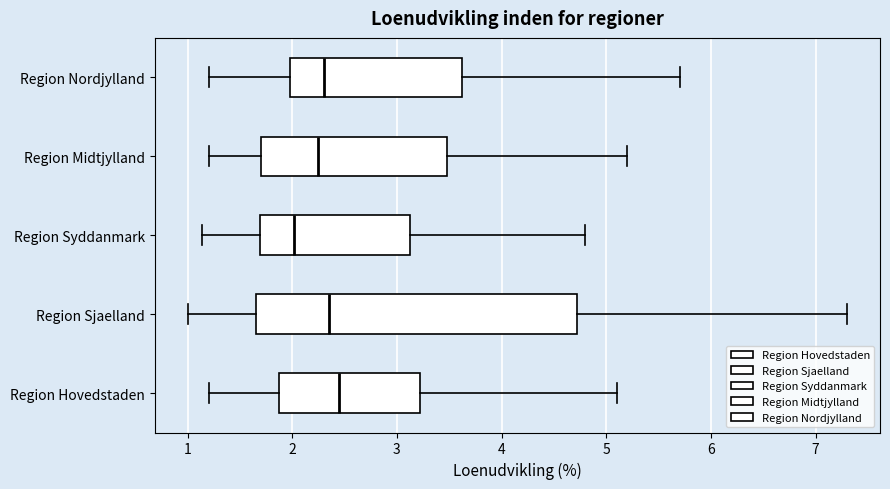

Reading bottom to top, read every box against the x-axis: the position of its median line, the range the box covers, and the ends of its whiskers. The values are not printed on the chart, so give them approximately, as read against the axis.

Region Hovedstaden: median 2.5, box 1.9 to 3.2, whiskers 1.2 to 5.1
Region Sjaelland: median 2.4, box 1.7 to 4.7, whiskers 1.0 to 7.3
Region Syddanmark: median 2.0, box 1.7 to 3.1, whiskers 1.1 to 4.8
Region Midtjylland: median 2.3, box 1.7 to 3.5, whiskers 1.2 to 5.2
Region Nordjylland: median 2.3, box 2.0 to 3.6, whiskers 1.2 to 5.7